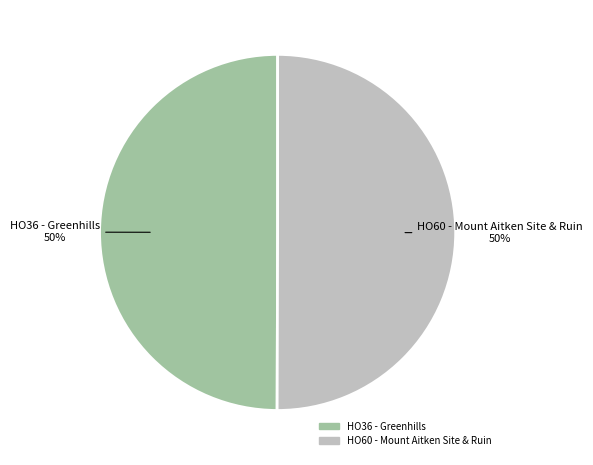

To the nearest percent, what is the average slice percentage?

50%